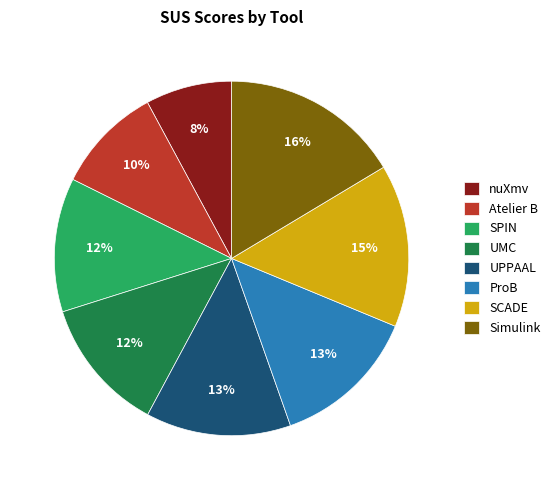

To the nearest percent, what percentage of the pie is nuXmv?

8%